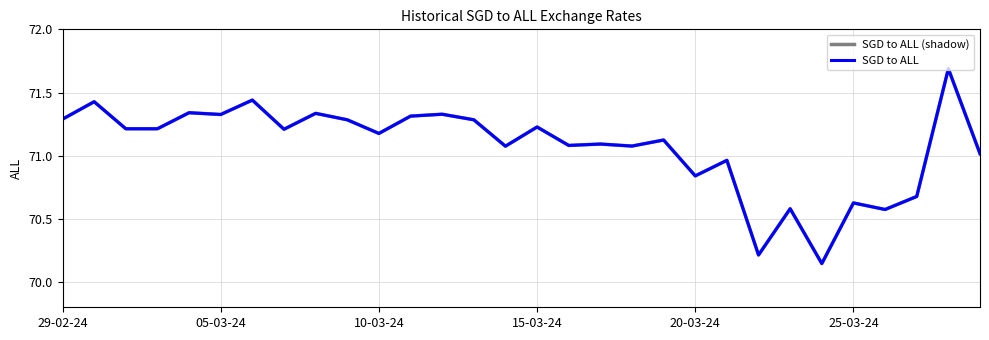

At which category is the sum across all series the highest?

28